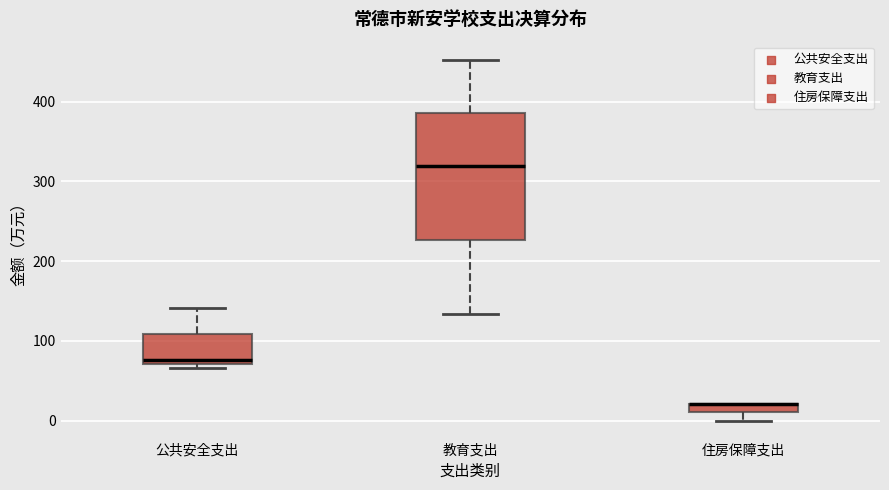

Where does the median line of the box for 公共安全支出 sit on the y-axis? The values are not printed on the chart, so give them approximately, as read against the axis.

80